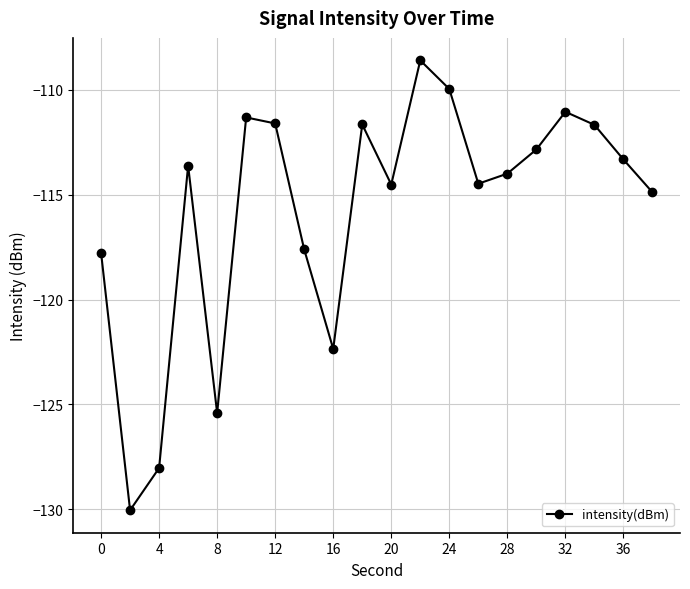

What is the difference between the maximum and second lowest values?

19.4